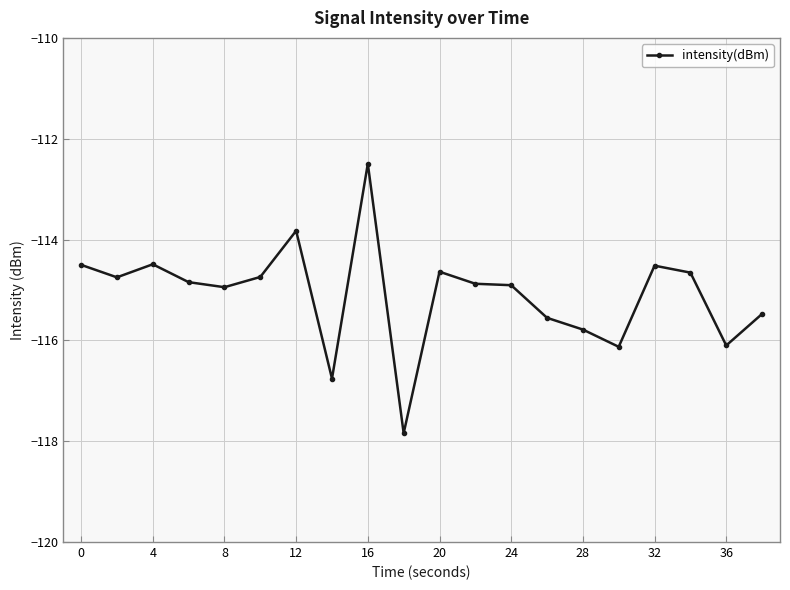

True or false: the data has more than 2 interior local peaks.

True